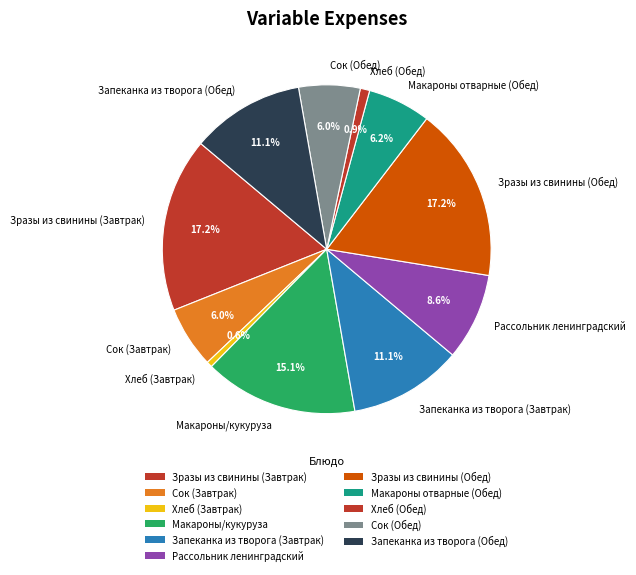

To the nearest percent, what is the difference between the largest and smallest slice percentages?

17%